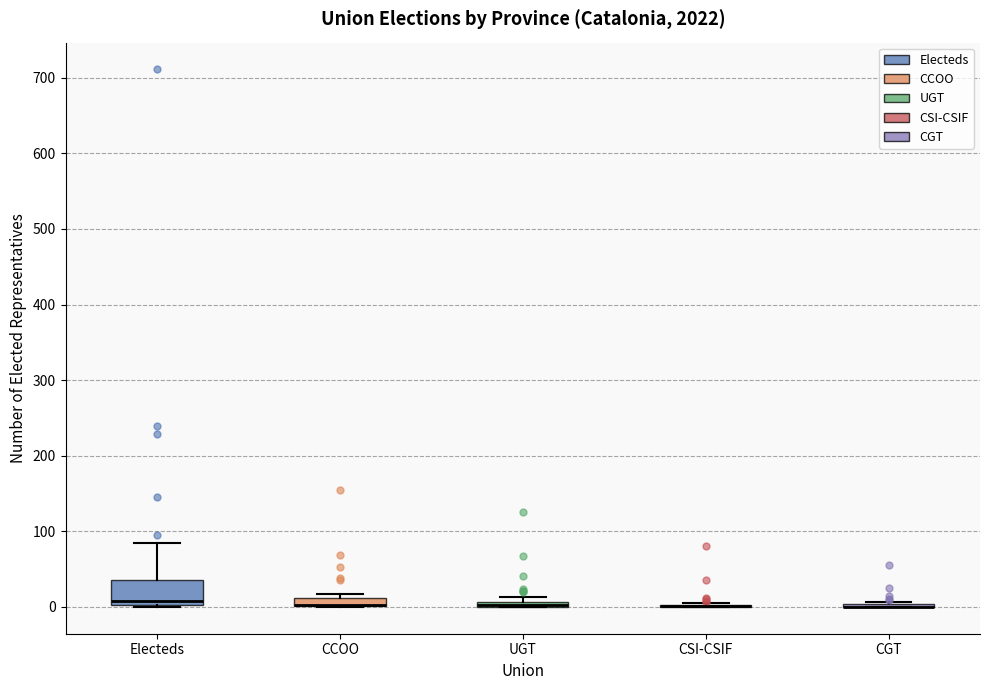

Where is the upper edge of the box for Electeds on the y-axis? The values are not printed on the chart, so give them approximately, as read against the axis.

40